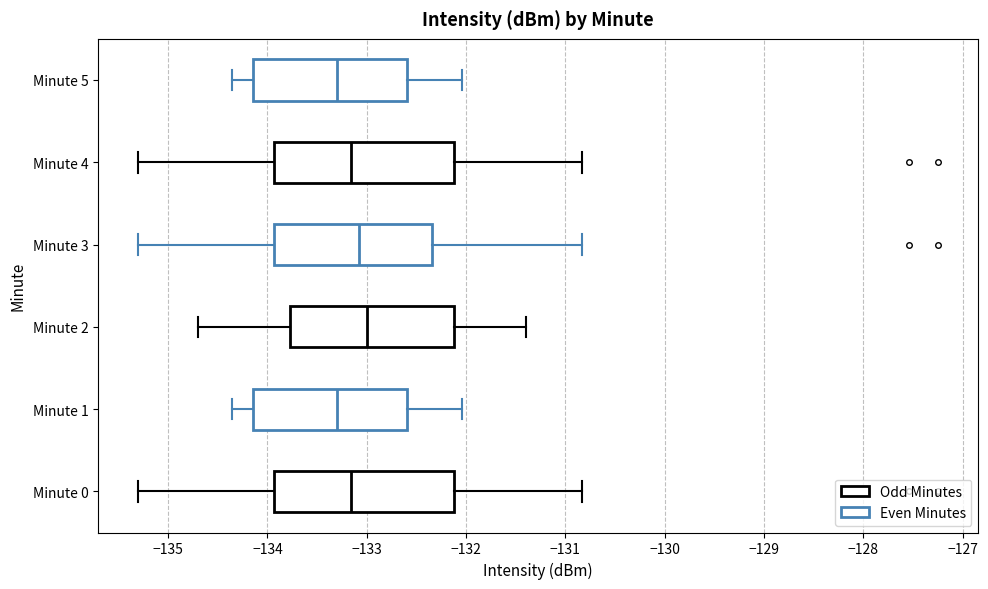

Where is the left edge of the box for Minute 2 on the x-axis? The values are not printed on the chart, so give them approximately, as read against the axis.

-133.8